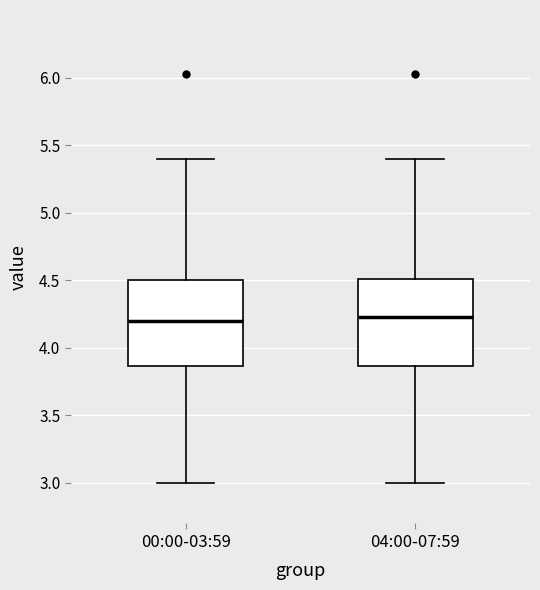

Reading left to right, read every box against the y-axis: the position of its median line, the range the box covers, and the ends of its whiskers. The values are not printed on the chart, so give them approximately, as read against the axis.

00:00-03:59: median 4.20, box 3.85 to 4.50, whiskers 3.00 to 5.40
04:00-07:59: median 4.25, box 3.85 to 4.50, whiskers 3.00 to 5.40